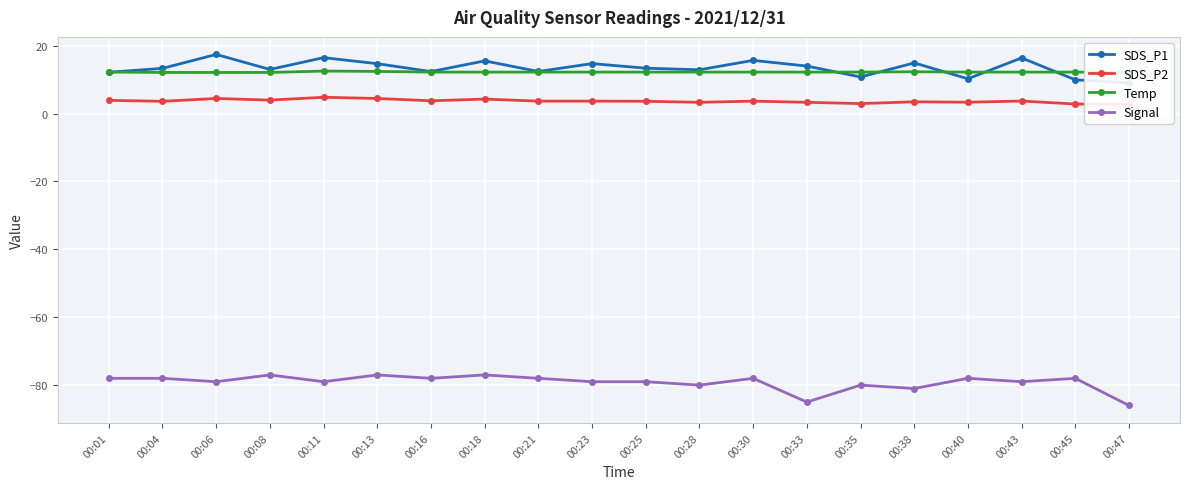

What is the difference between the second highest and second lowest values in the SDS_P2 series?

1.6